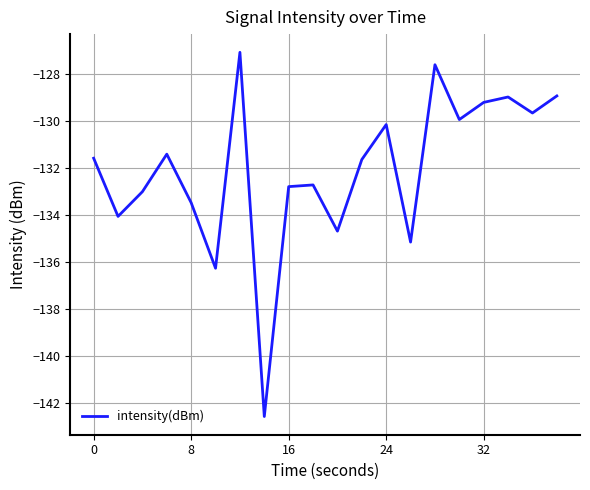

What is the smallest value displayed?

-142.6